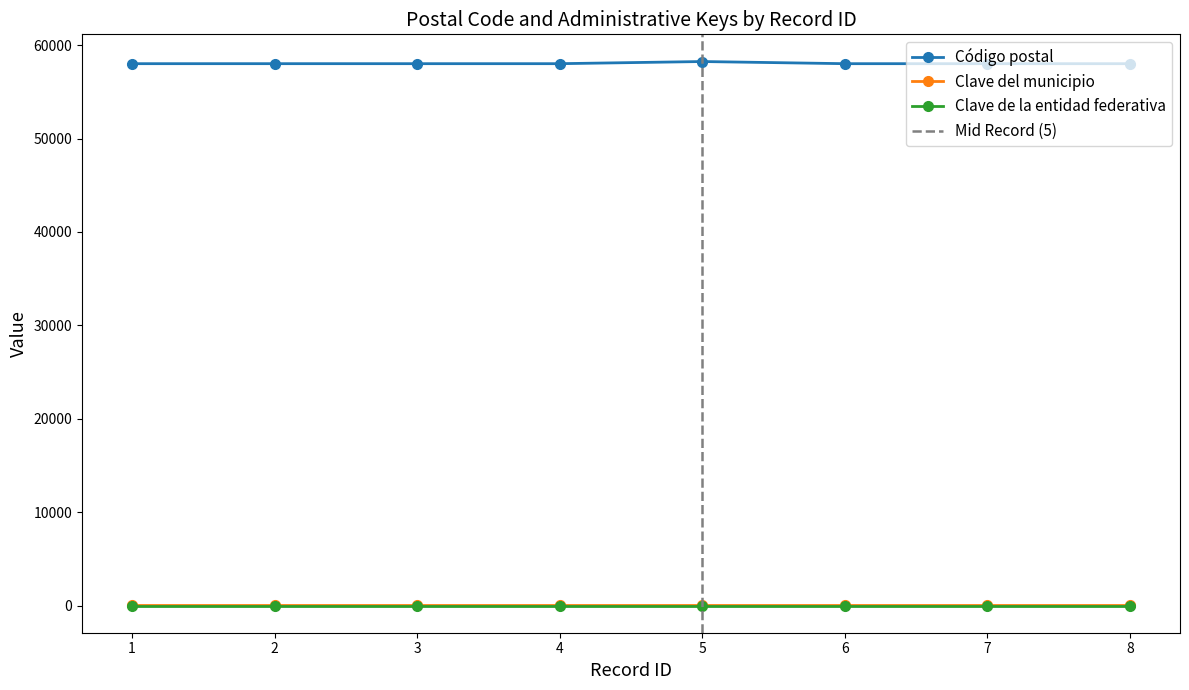

The value of Clave del municipio at 5 is 53. True or false?

True